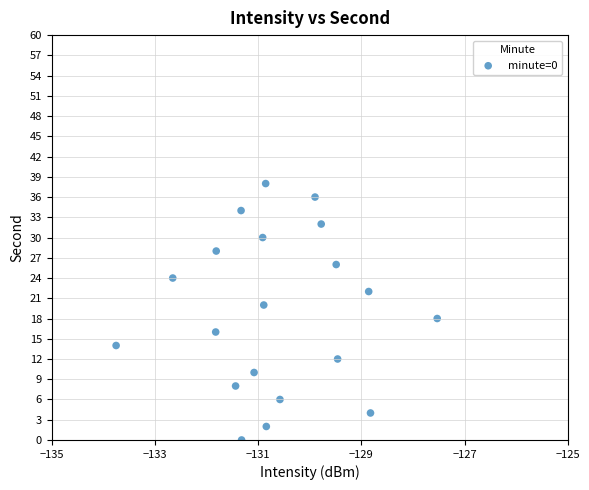

What is the range of Y values (max minus min)?

38